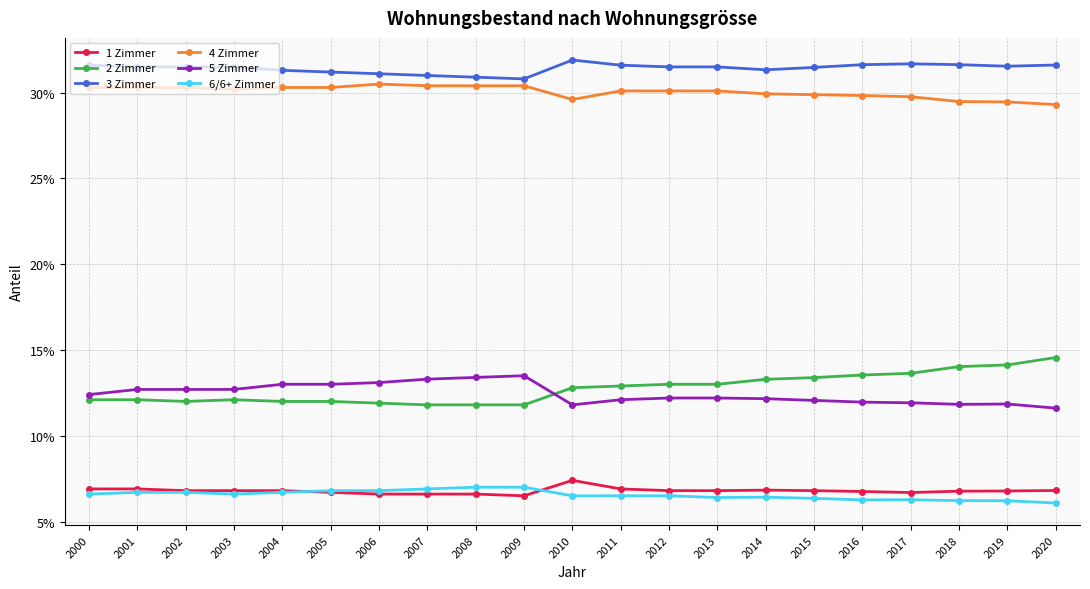

Reading left to right, what are all the values shown in this chart?

1 Zimmer: 0.1	0.1	0.1	0.1	0.1	0.1	0.1	0.1	0.1	0.1	0.1	0.1	0.1	0.1	0.1	0.1	0.1	0.1	0.1	0.1	0.1
2 Zimmer: 0.1	0.1	0.1	0.1	0.1	0.1	0.1	0.1	0.1	0.1	0.1	0.1	0.1	0.1	0.1	0.1	0.1	0.1	0.1	0.1	0.1
3 Zimmer: 0.3	0.3	0.3	0.3	0.3	0.3	0.3	0.3	0.3	0.3	0.3	0.3	0.3	0.3	0.3	0.3	0.3	0.3	0.3	0.3	0.3
4 Zimmer: 0.3	0.3	0.3	0.3	0.3	0.3	0.3	0.3	0.3	0.3	0.3	0.3	0.3	0.3	0.3	0.3	0.3	0.3	0.3	0.3	0.3
5 Zimmer: 0.1	0.1	0.1	0.1	0.1	0.1	0.1	0.1	0.1	0.1	0.1	0.1	0.1	0.1	0.1	0.1	0.1	0.1	0.1	0.1	0.1
6/6+ Zimmer: 0.1	0.1	0.1	0.1	0.1	0.1	0.1	0.1	0.1	0.1	0.1	0.1	0.1	0.1	0.1	0.1	0.1	0.1	0.1	0.1	0.1